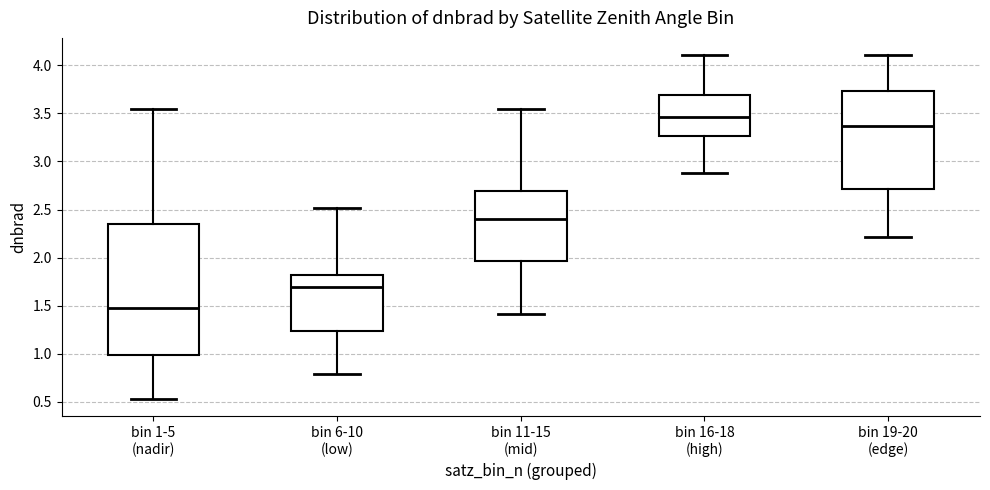

Reading left to right, read every box against the y-axis: the position of its median line, the range the box covers, and the ends of its whiskers. The values are not printed on the chart, so give them approximately, as read against the axis.

bin 1-5 (nadir): median 1.45, box 1.00 to 2.35, whiskers 0.55 to 3.55
bin 6-10 (low): median 1.70, box 1.25 to 1.80, whiskers 0.80 to 2.50
bin 11-15 (mid): median 2.40, box 1.95 to 2.70, whiskers 1.40 to 3.55
bin 16-18 (high): median 3.45, box 3.25 to 3.70, whiskers 2.90 to 4.10
bin 19-20 (edge): median 3.35, box 2.70 to 3.75, whiskers 2.20 to 4.10